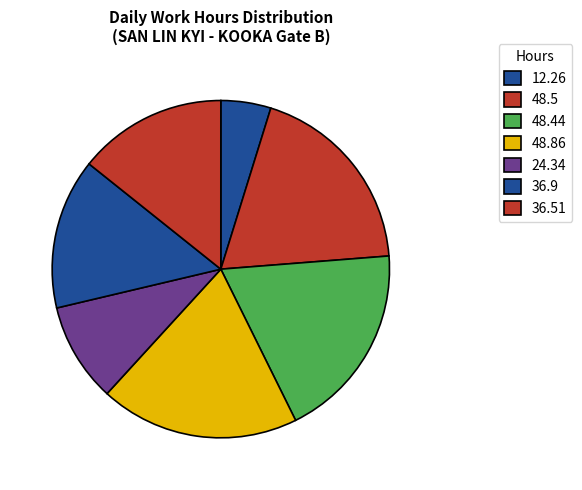

Is there a majority slice in this chart?

No